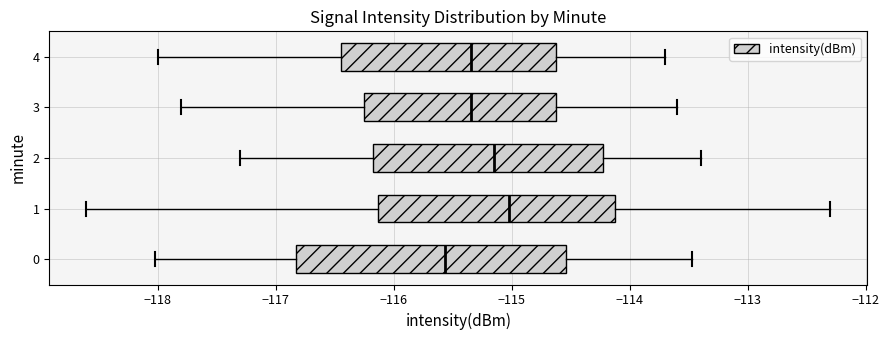

Comparing the boxes themselves (not the whiskers), which one is the widest?

0